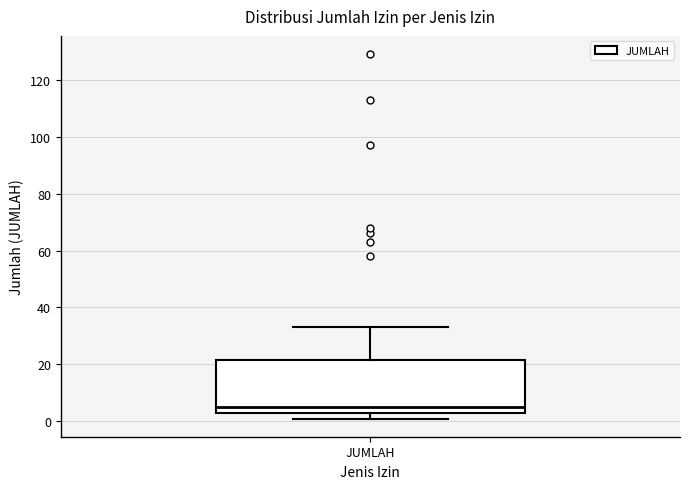

Transcribe this box plot: give where the median line is, the range the box spans, and where the two whiskers end, as read against the y-axis. The values are not printed on the chart, so give them approximately, as read against the axis.

median 6, box 4 to 22, whiskers 2 to 34